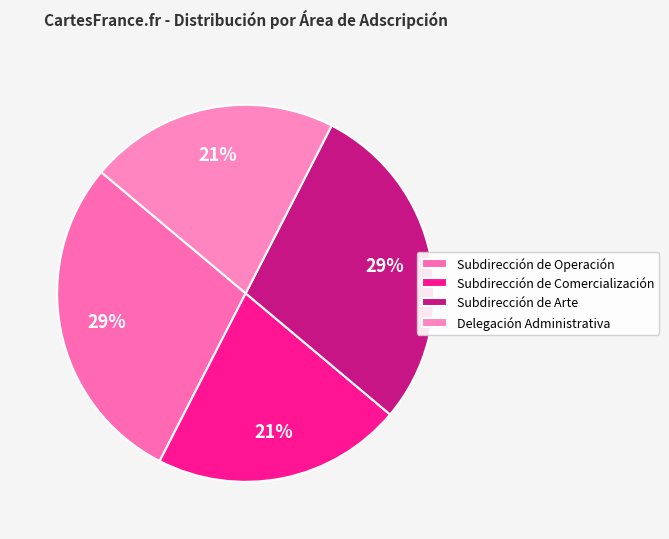

The Subdirección de Operación slice represents 18% of the pie. True or false?

False